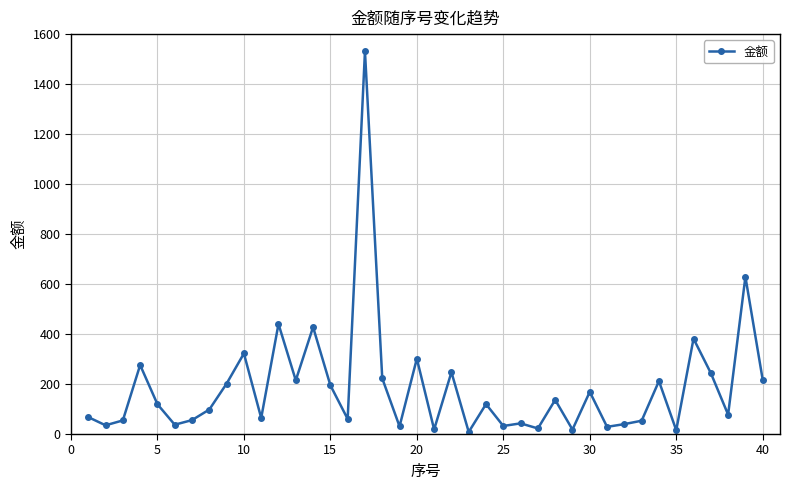

What is the difference between the second highest and minimum values?

621.0